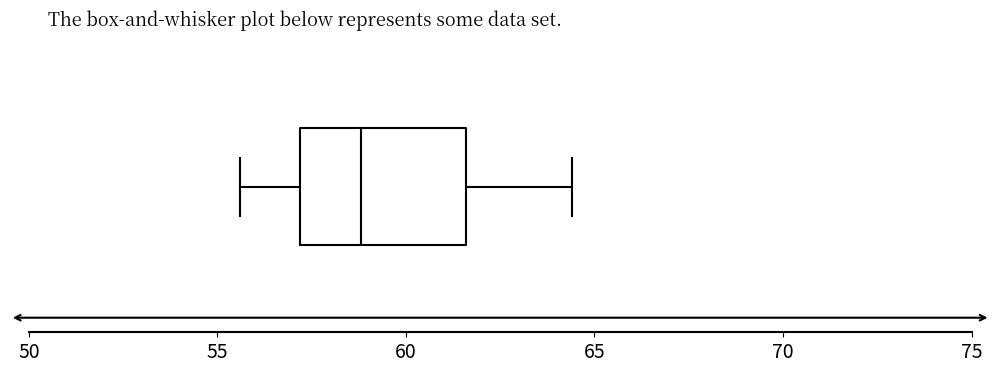

Where is the left edge of the box on the x-axis? The values are not printed on the chart, so give them approximately, as read against the axis.

57.0